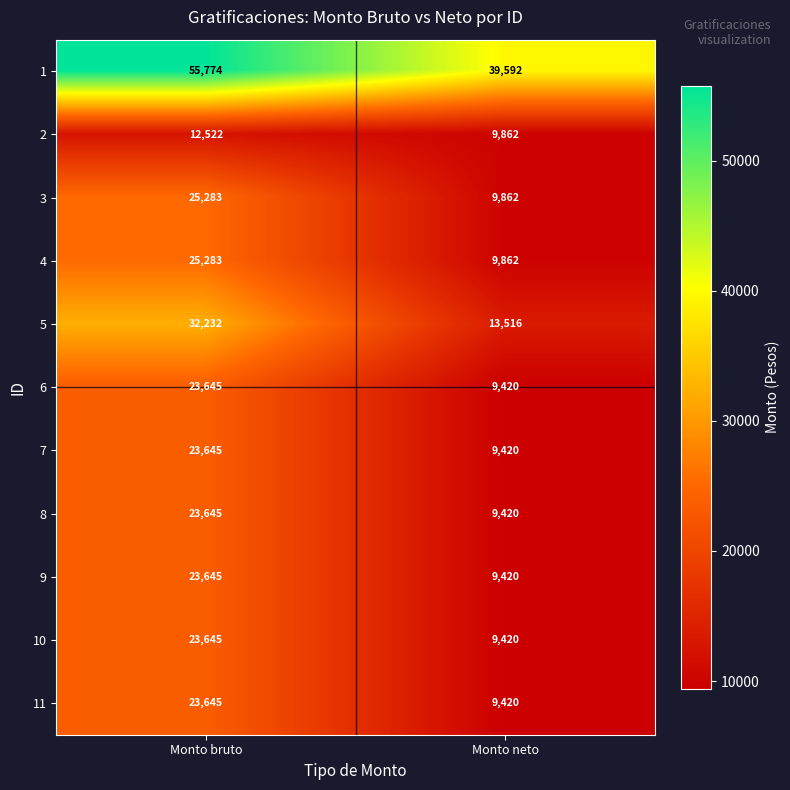

Which series has the widest spread of values?

5